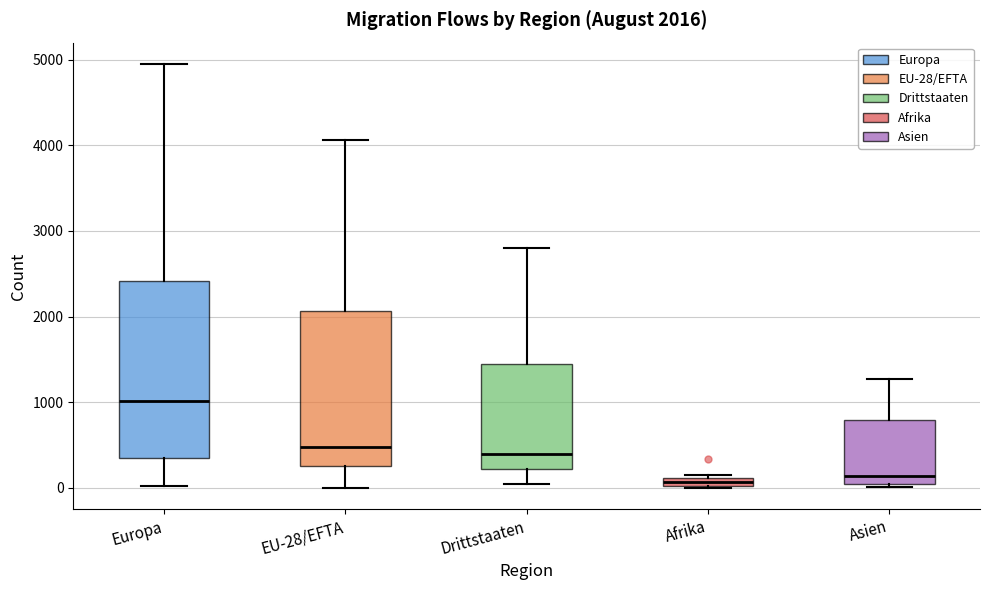

Comparing the boxes themselves (not the whiskers), which one is the tallest?

Europa